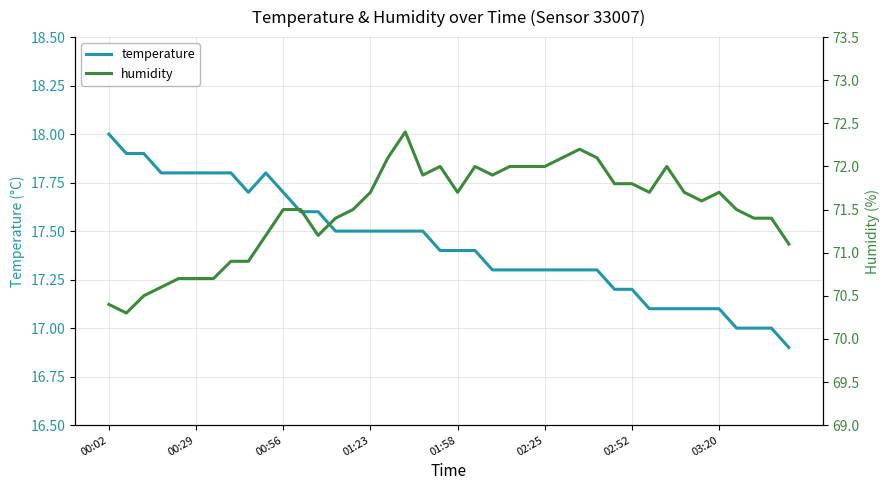

What is the highest value of the temperature series?

18.0